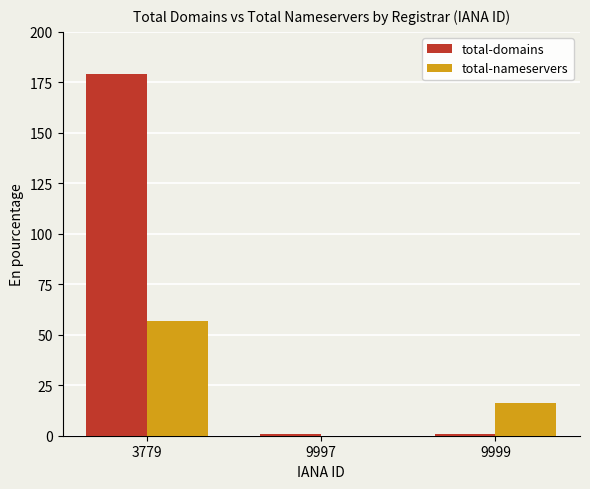

What is the sum of all total-domains values?

181